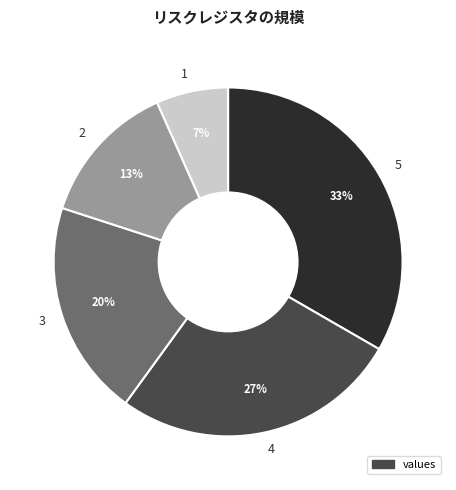

Do 2 and 1 together represent more than half of the pie?

No